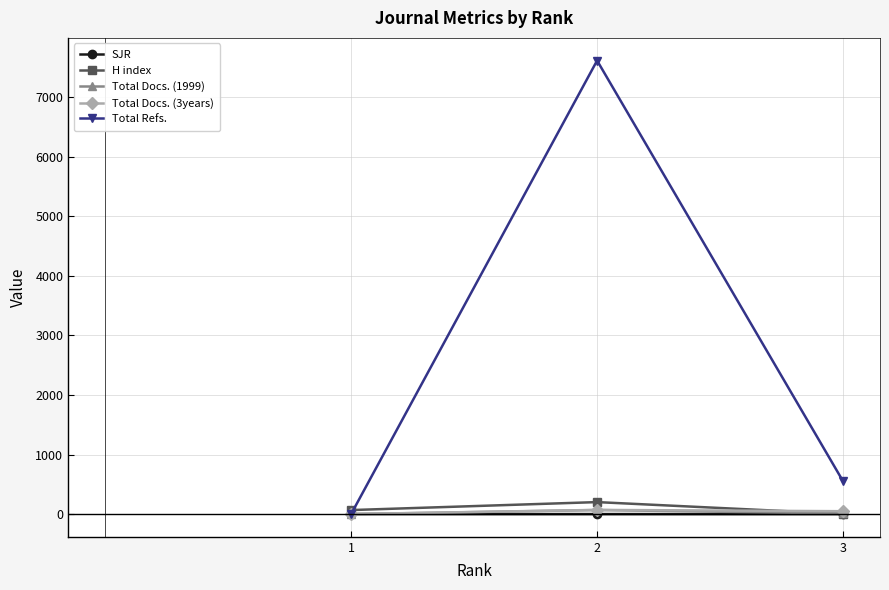

Which series has the largest range (max minus min)?

Total Refs.